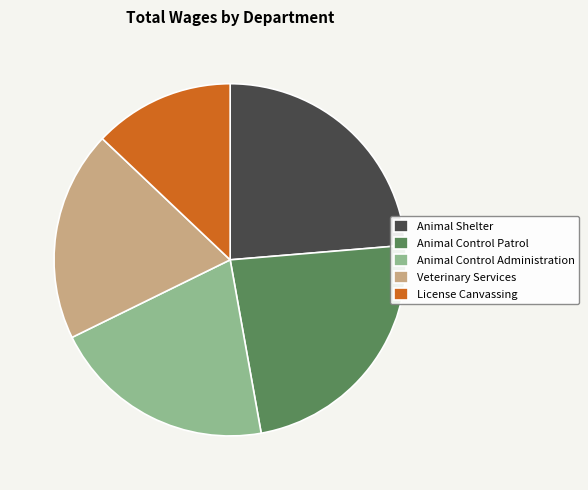

Approximately how many times larger is the value at Animal Control Administration compared to License Canvassing?

1.6